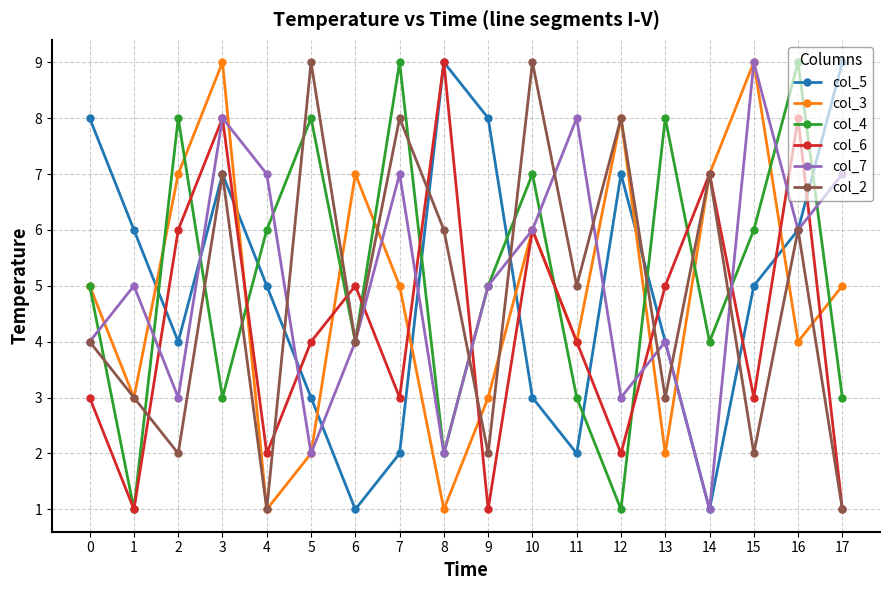

At which label does col_2 first exceed 5?

3